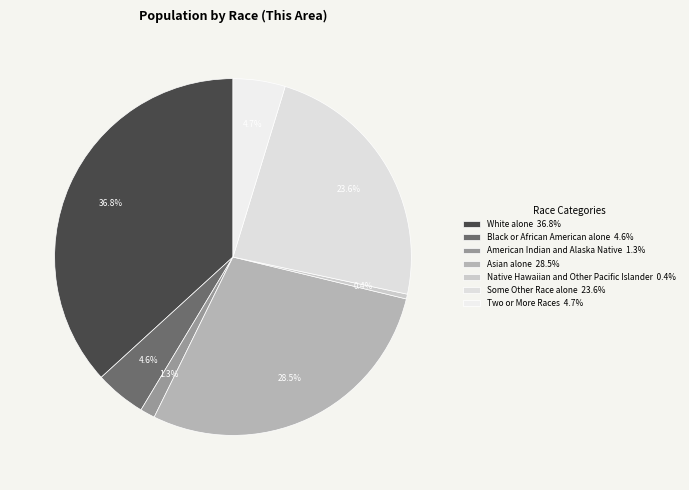

Combined, what portion of the pie is Native Hawaiian and Other Pacific Islander and Asian alone?

28.9%